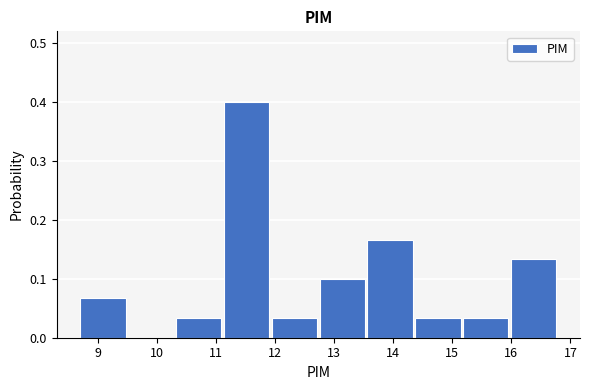

Reading left to right, transcribe this chart: for each bar, give the range it covers on the x-axis and its height. Neither the bar edges nor the heights are printed on the chart, so give them approximately, as read against the axes.

8.70 to 9.51: 0.07
9.51 to 10.32: 0
10.32 to 11.13: 0.03
11.13 to 11.94: 0.40
11.94 to 12.75: 0.03
12.75 to 13.56: 0.10
13.56 to 14.37: 0.17
14.37 to 15.18: 0.03
15.18 to 15.99: 0.03
15.99 to 16.80: 0.13